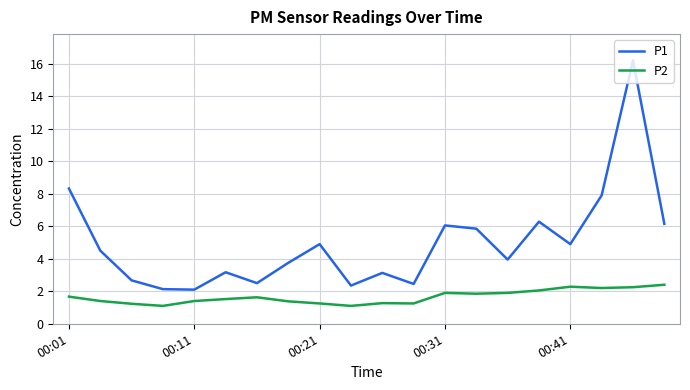

Rank the series by their maximum value, from lowest to highest.

P2, P1